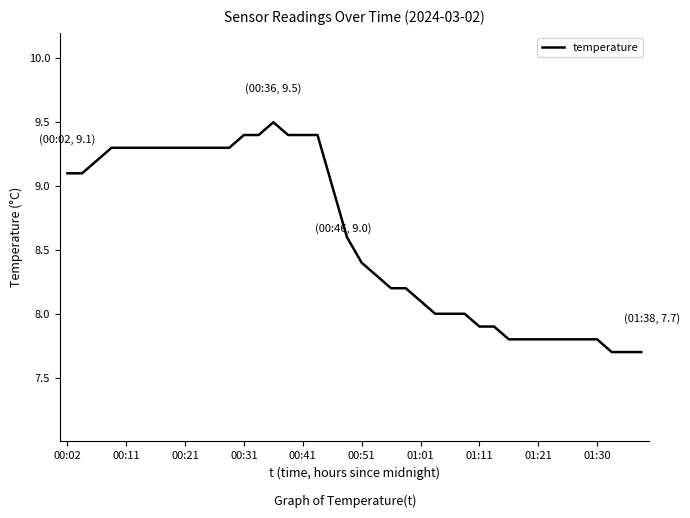

What is the minimum value shown in the chart?

7.7